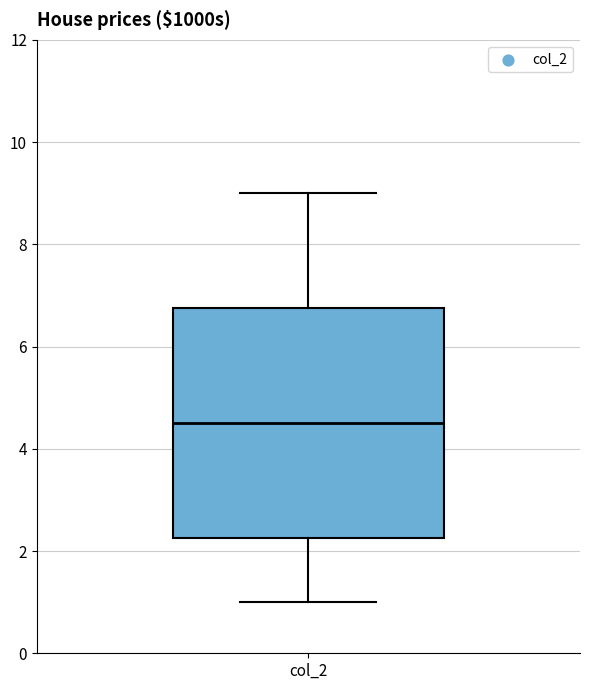

Read this box plot against the y-axis: the position of the median line, the range covered by the box, and the ends of both whiskers. The values are not printed on the chart, so give them approximately, as read against the axis.

median 4.6, box 2.2 to 6.8, whiskers 1.0 to 9.0